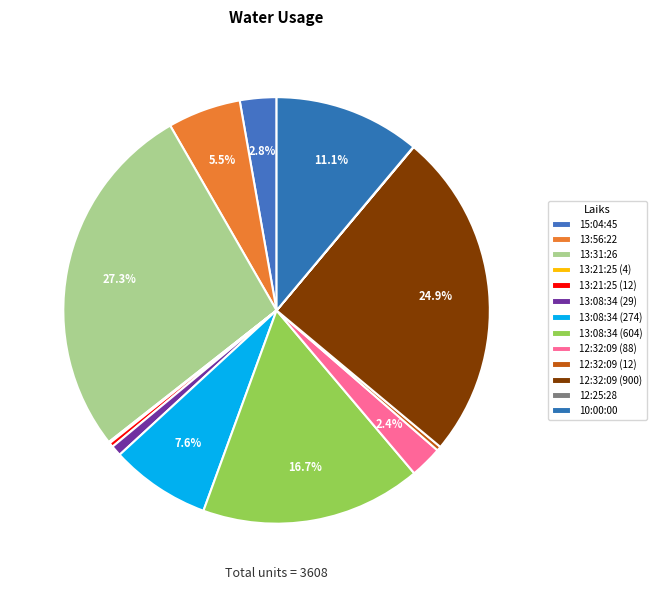

What percentage is the 13:08:34 (274) slice, to the nearest percent?

8%